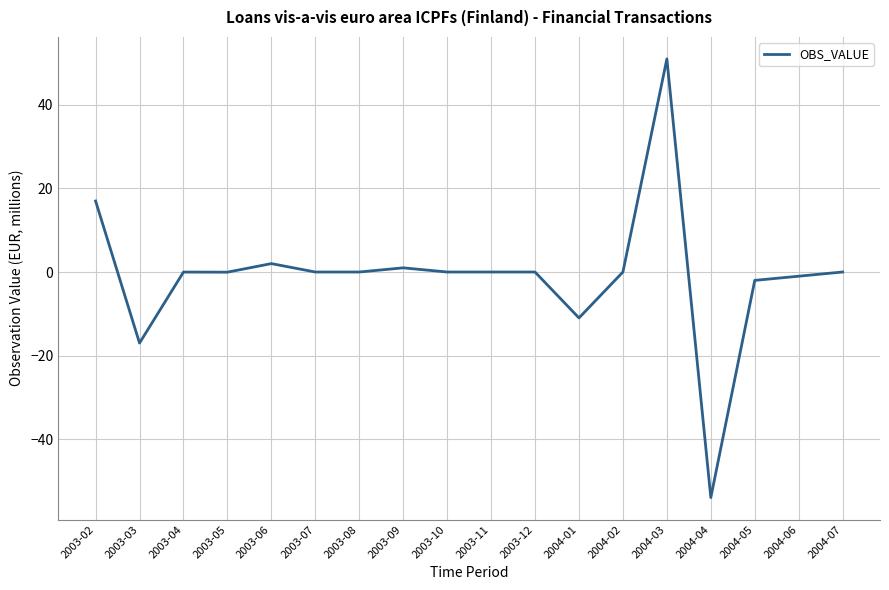

What is the greatest value displayed?

51.0